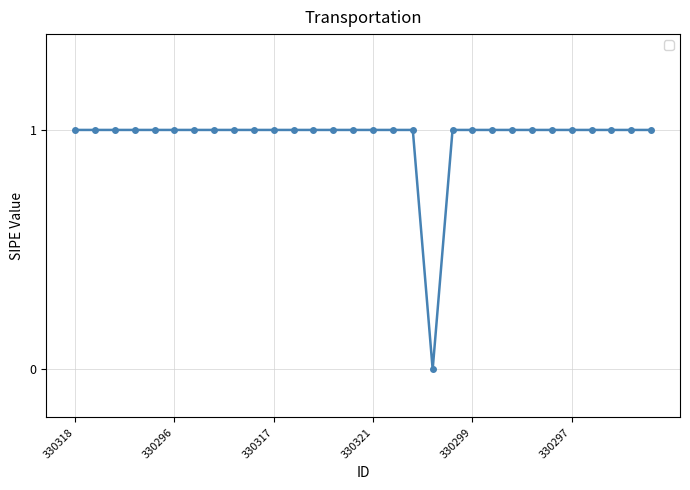

Count the number of categories in the chart.

30